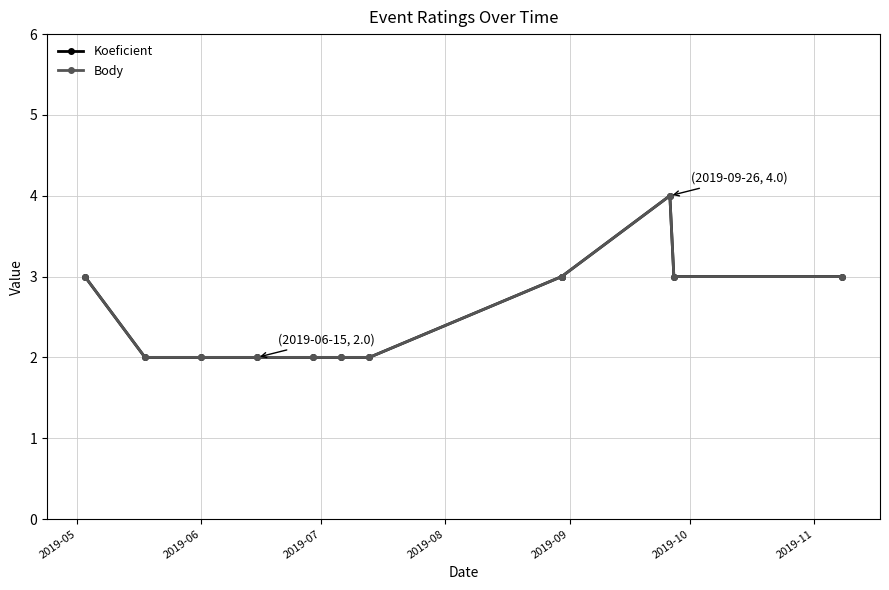

What is the value of the Body point at the 5th from the left?

2